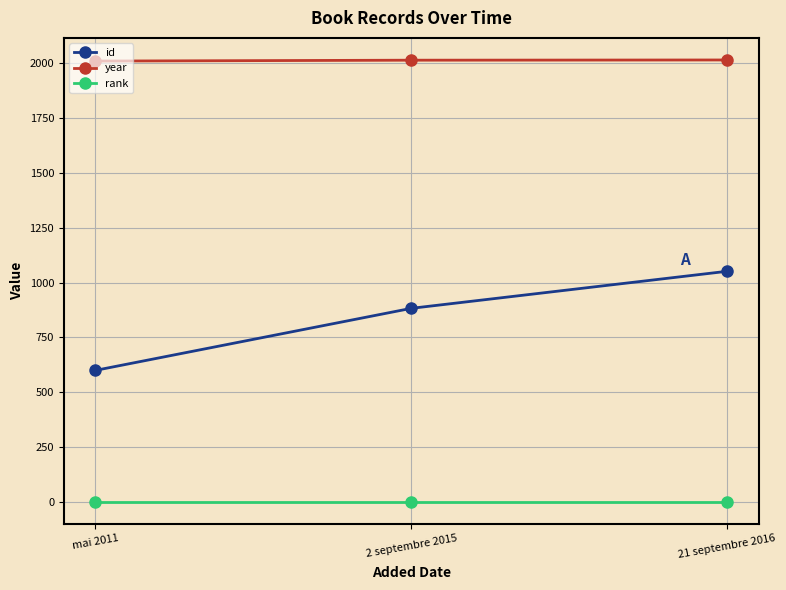

Rank the categories by id value from highest to lowest.

21 septembre 2016, 2 septembre 2015, mai 2011